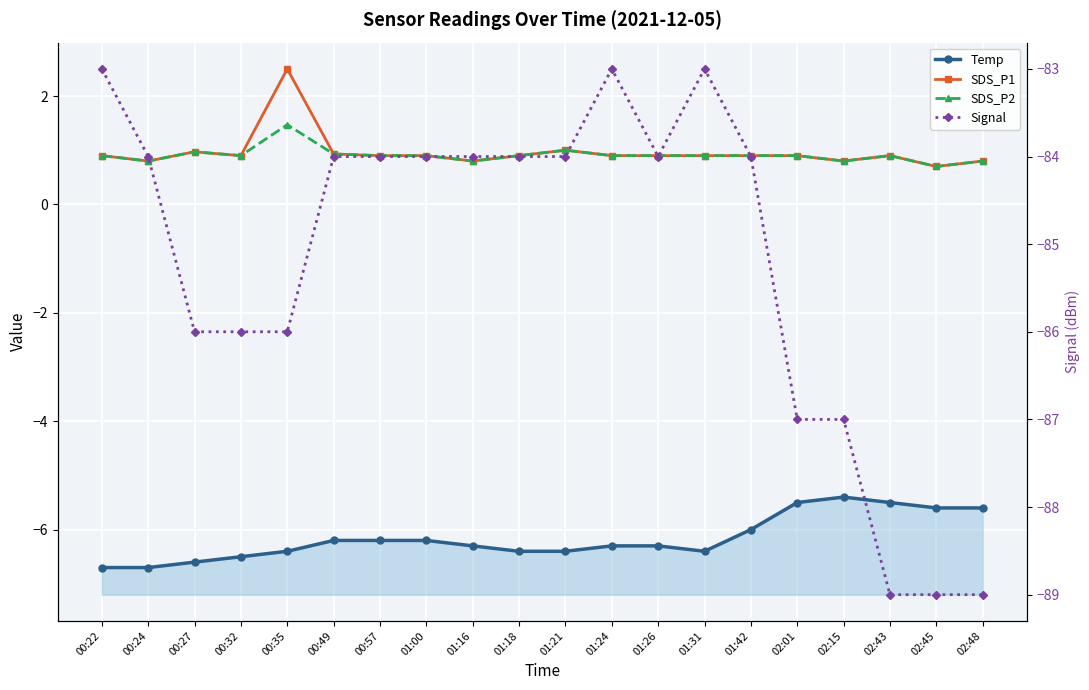

What is the sum of the Temp values at 00:27 and 00:49?

-12.8